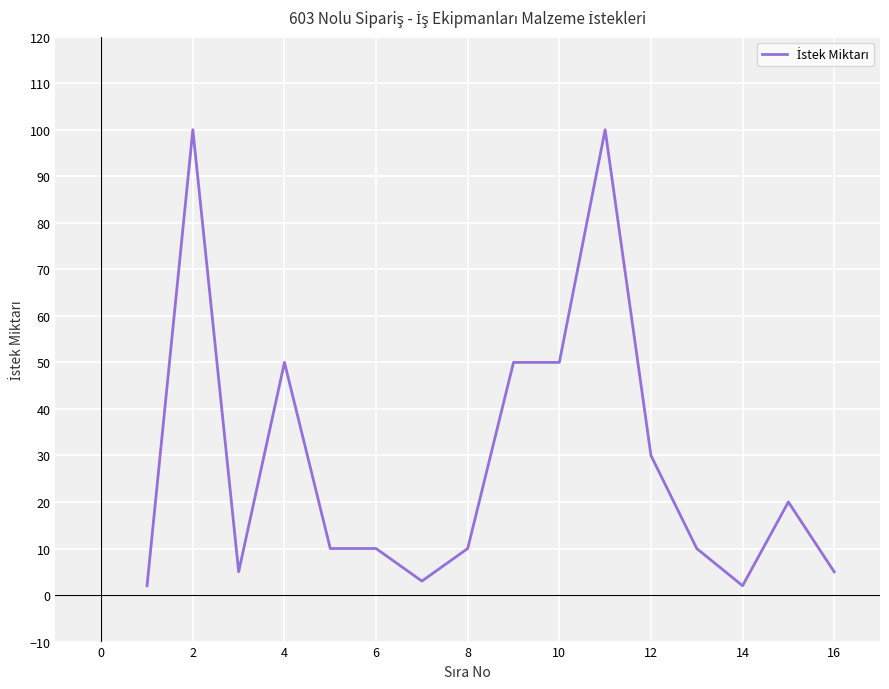

What is the difference between the maximum and minimum values?

98